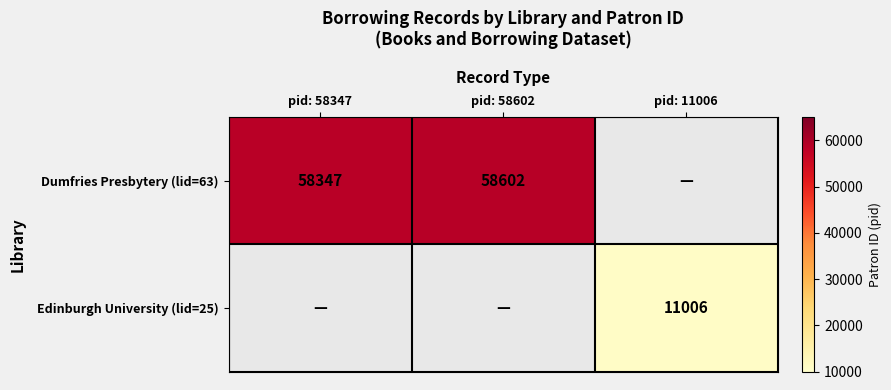

Count the number of data series in this chart.

2